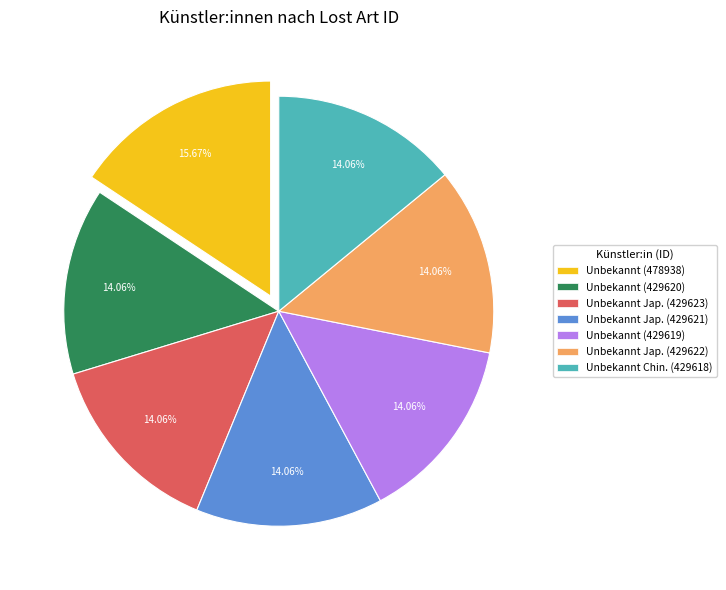

Does any single category account for the majority?

No